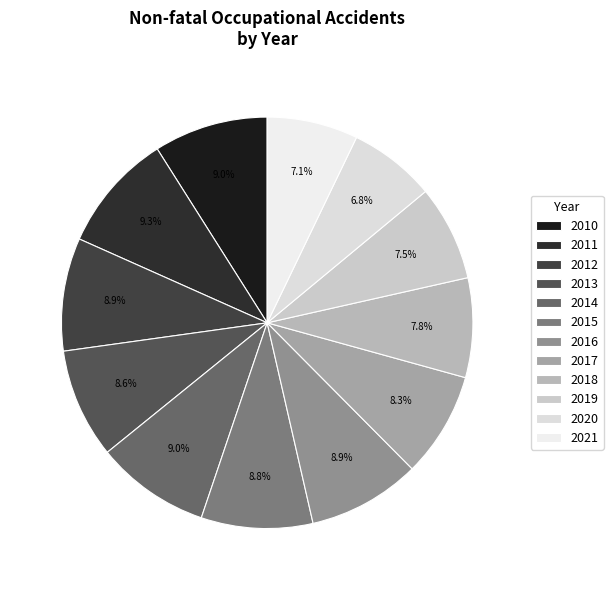

What is the largest slice in the pie chart?

2011